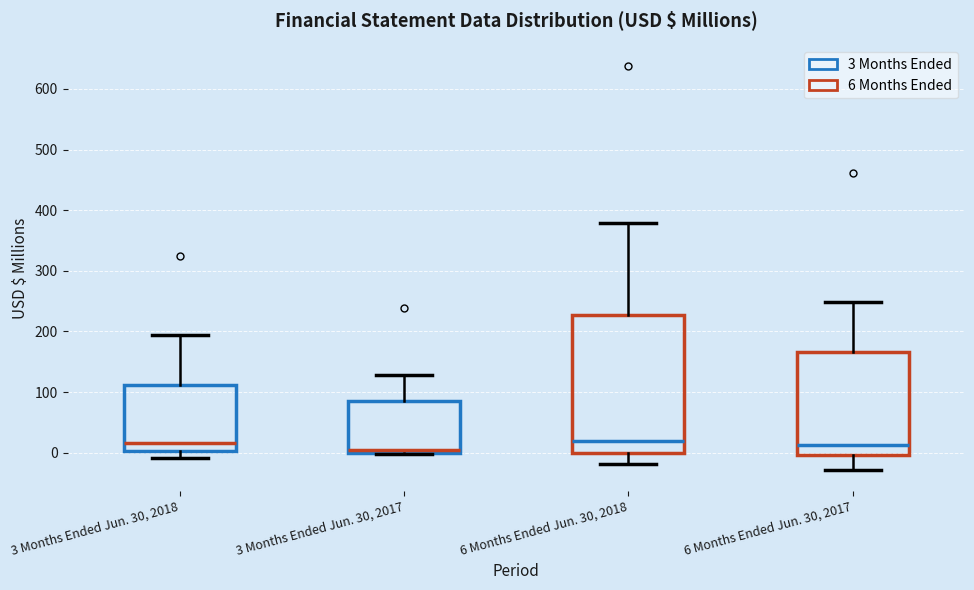

Where is the upper edge of the box for 3 Months Ended Jun. 30, 2018 on the y-axis? The values are not printed on the chart, so give them approximately, as read against the axis.

110